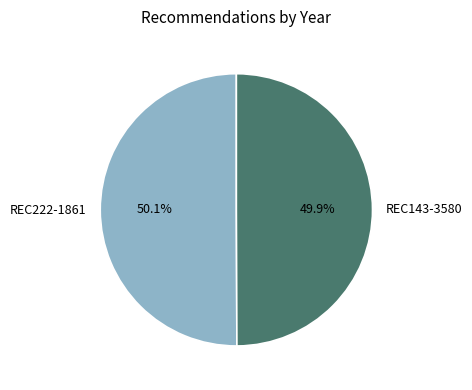

How many segments does this pie chart have?

2